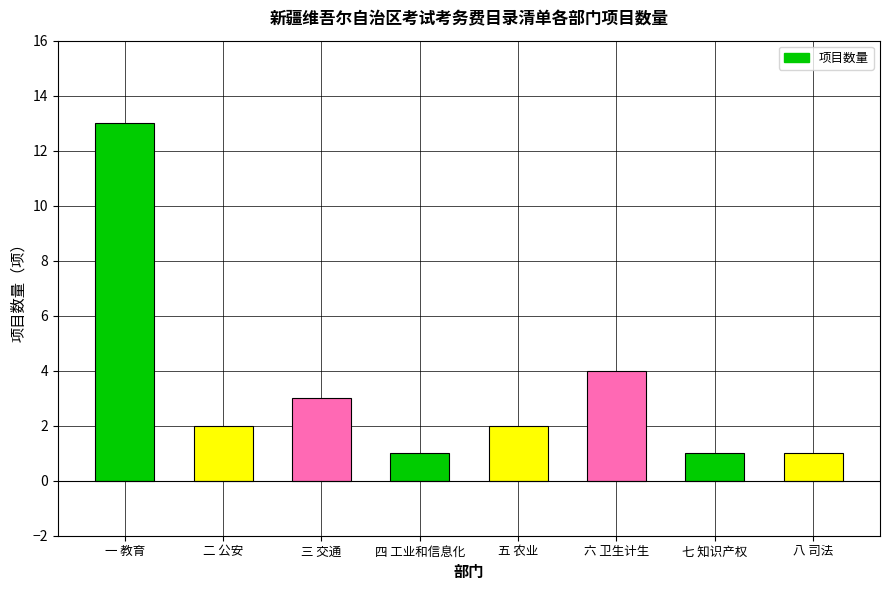

What is the difference between the maximum and minimum values?

12